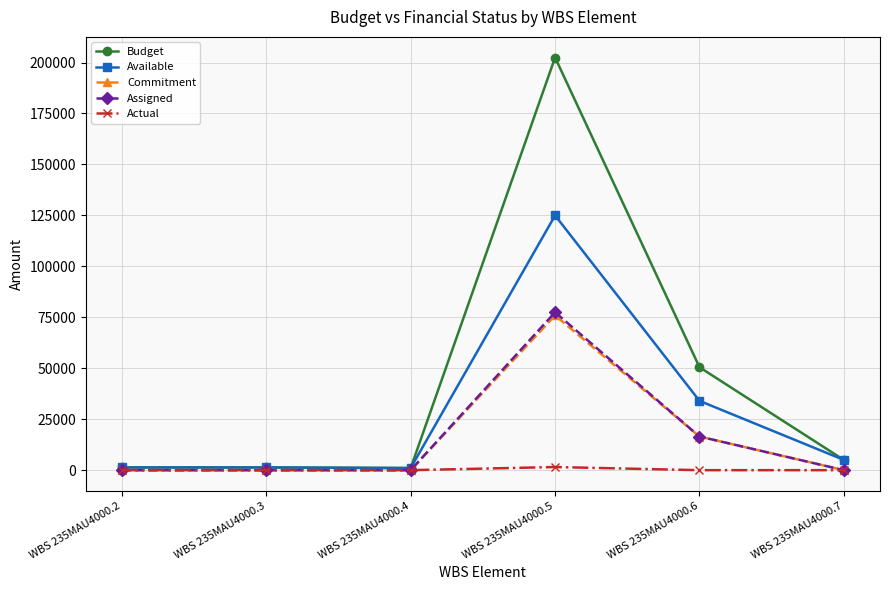

Which series has the largest total across all categories?

Budget